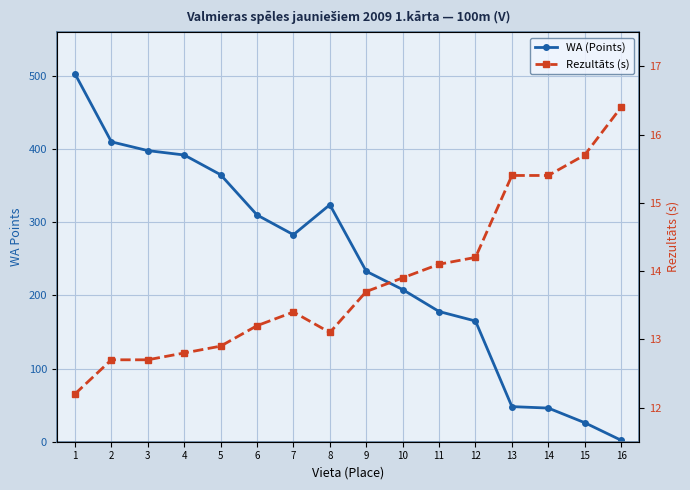

Where is WA (Points) nearest to the value 252?

9